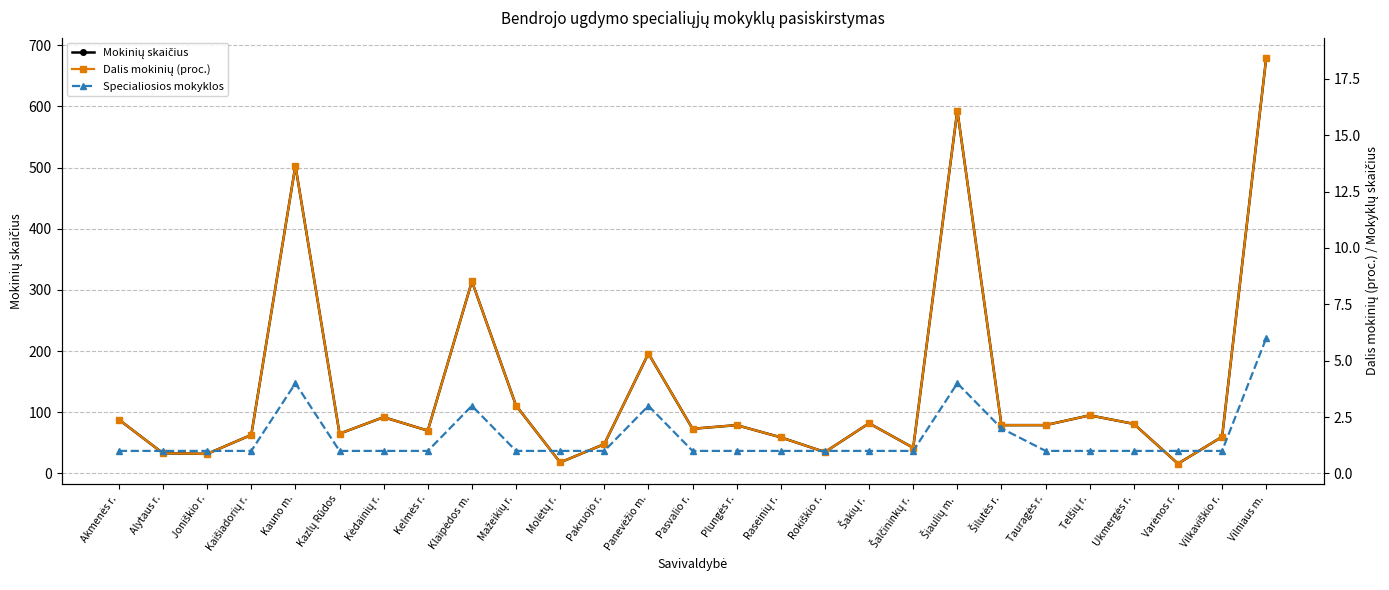

Does the chart have visible grid lines?

Yes